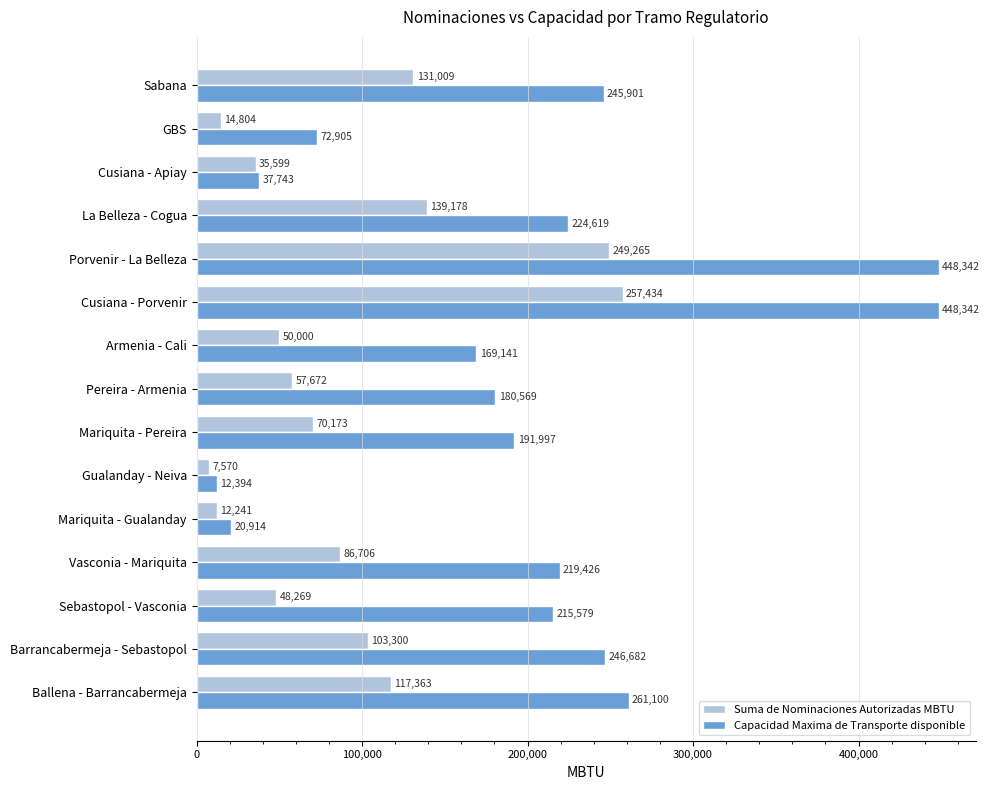

The Suma de Nominaciones Autorizadas MBTU series shows 55280.8 at Barrancabermeja - Sebastopol. True or false?

False